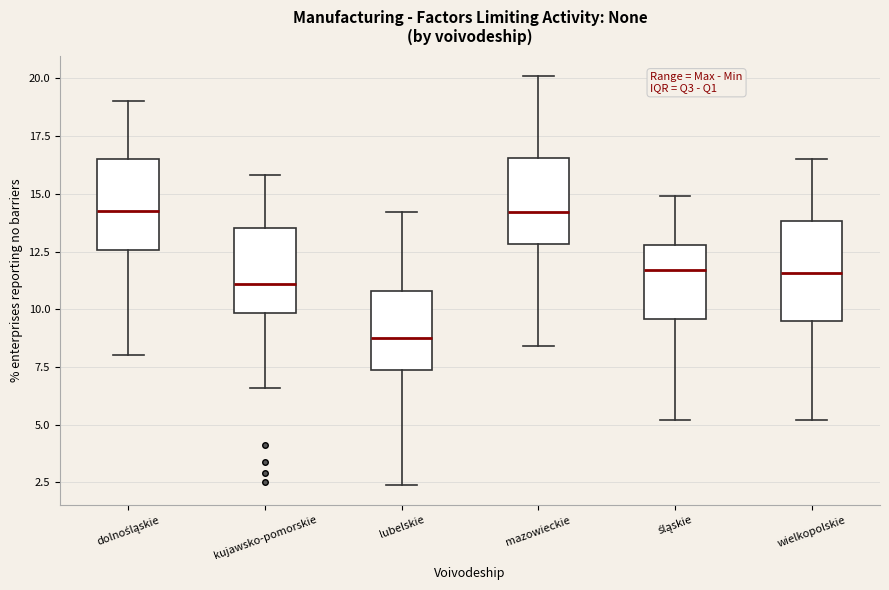

Reading left to right, transcribe this box plot: for each box, give where its median line is, the range the box spans, and where its two whiskers end, as read against the y-axis. The values are not printed on the chart, so give them approximately, as read against the axis.

dolnośląskie: median 14.5, box 12.5 to 16.5, whiskers 8.0 to 19.0
kujawsko-pomorskie: median 11.0, box 10.0 to 13.5, whiskers 6.5 to 16.0
lubelskie: median 9.0, box 7.5 to 11.0, whiskers 2.5 to 14.0
mazowieckie: median 14.0, box 13.0 to 16.5, whiskers 8.5 to 20.0
śląskie: median 11.5, box 9.5 to 13.0, whiskers 5.0 to 15.0
wielkopolskie: median 11.5, box 9.5 to 14.0, whiskers 5.0 to 16.5